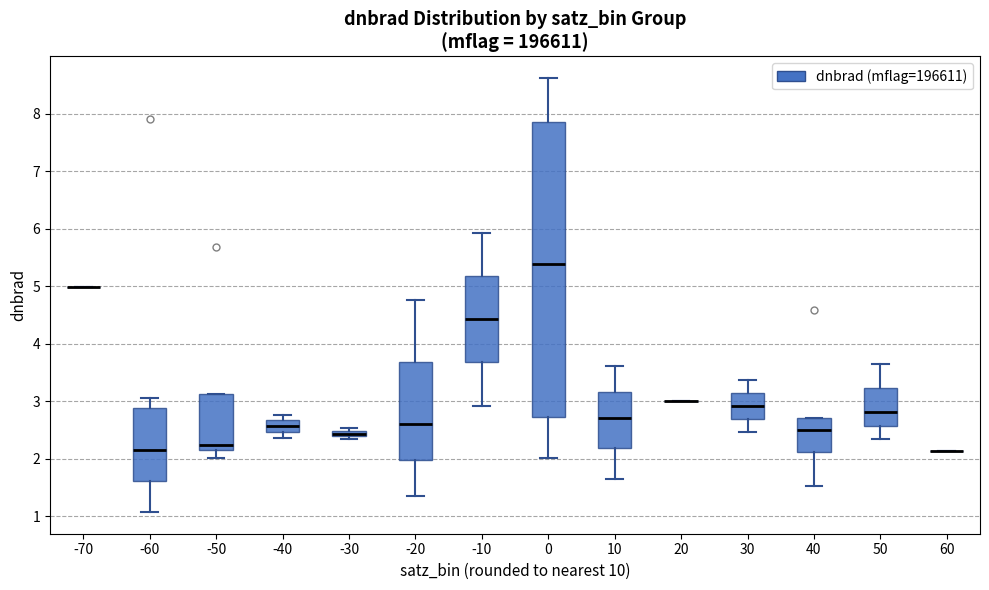

Where is the lower edge of the box at x = 10 on the y-axis? The values are not printed on the chart, so give them approximately, as read against the axis.

2.2